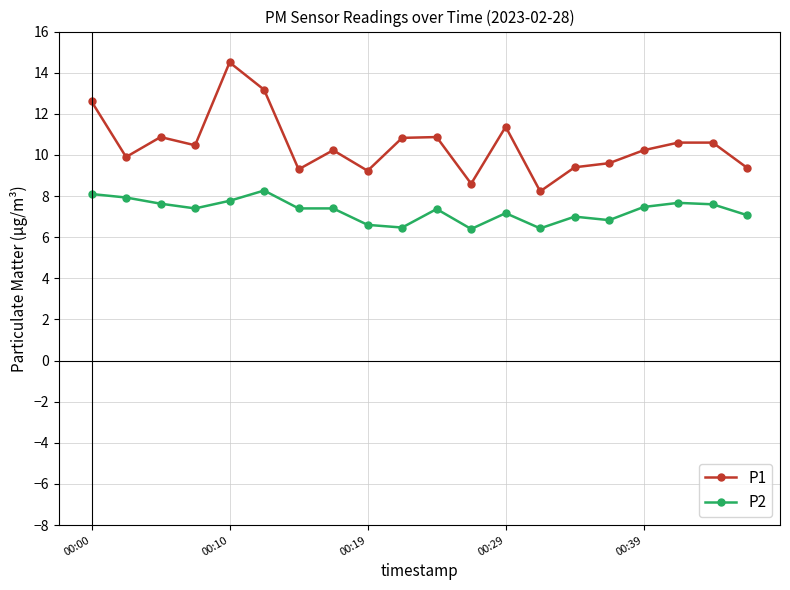

Does the chart have visible grid lines?

Yes